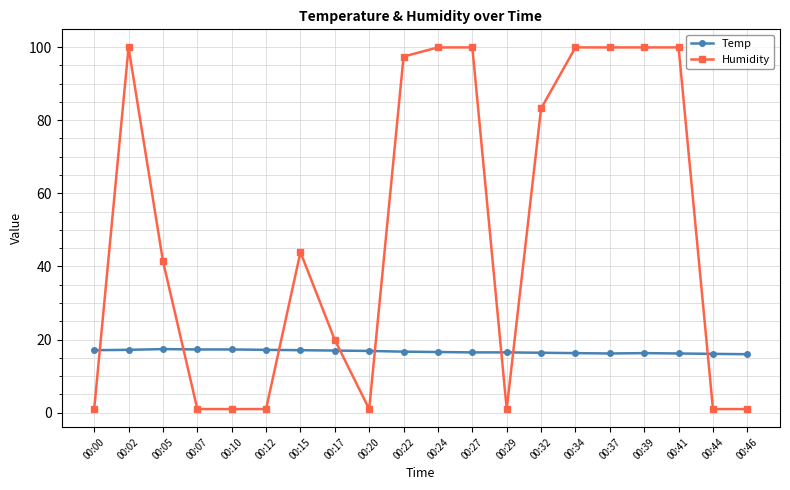

Does the chart display data point markers on the line(s)?

Yes